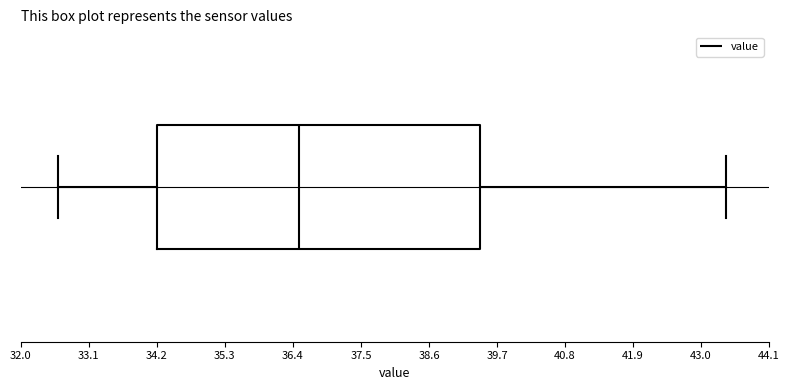

Where does the right whisker of the box end on the x-axis? The values are not printed on the chart, so give them approximately, as read against the axis.

43.4